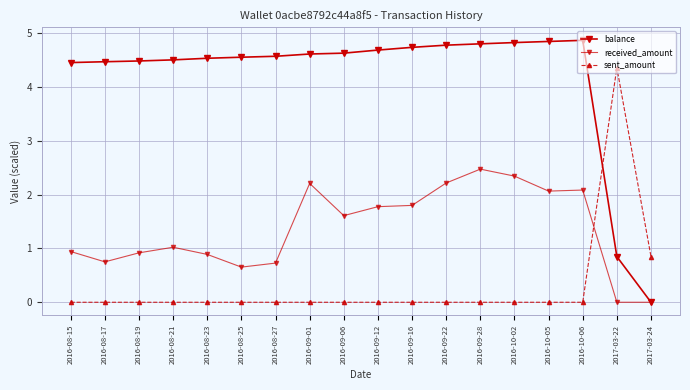

Is this an area chart (filled region under the line)?

No